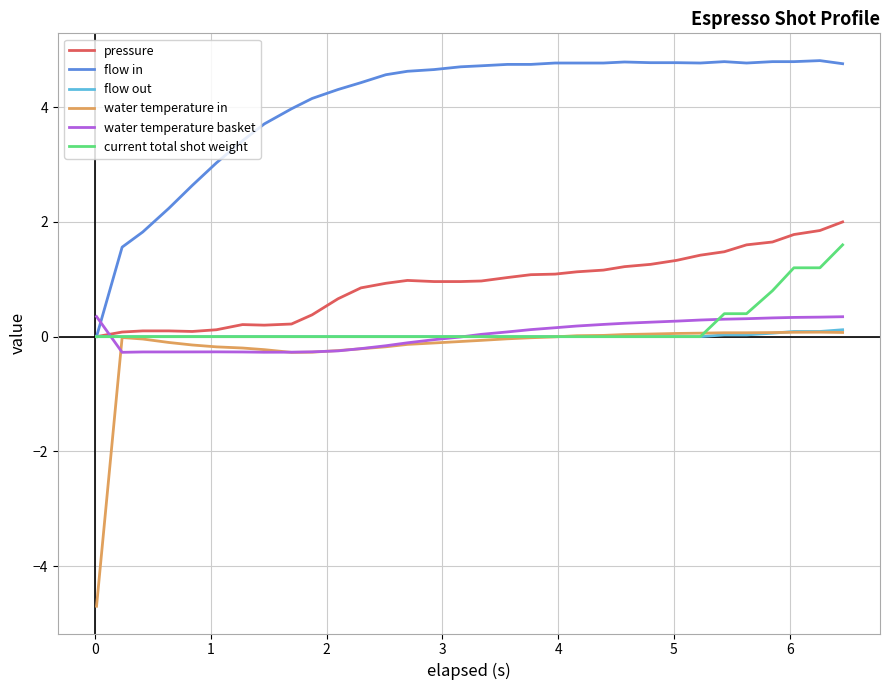

How many lines are shown in the chart?

6